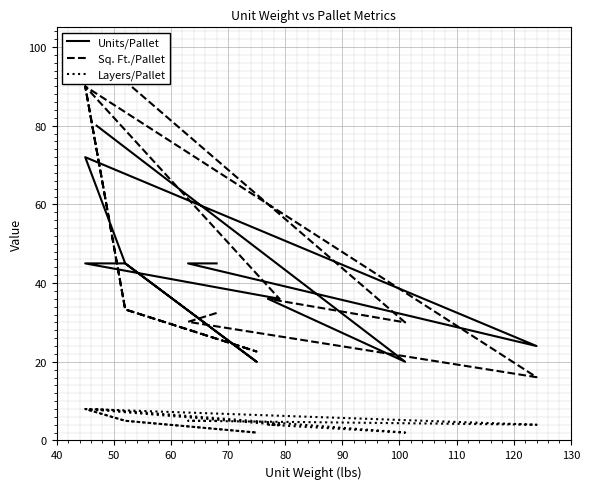

How many data points in Layers/Pallet are less than 5?

5